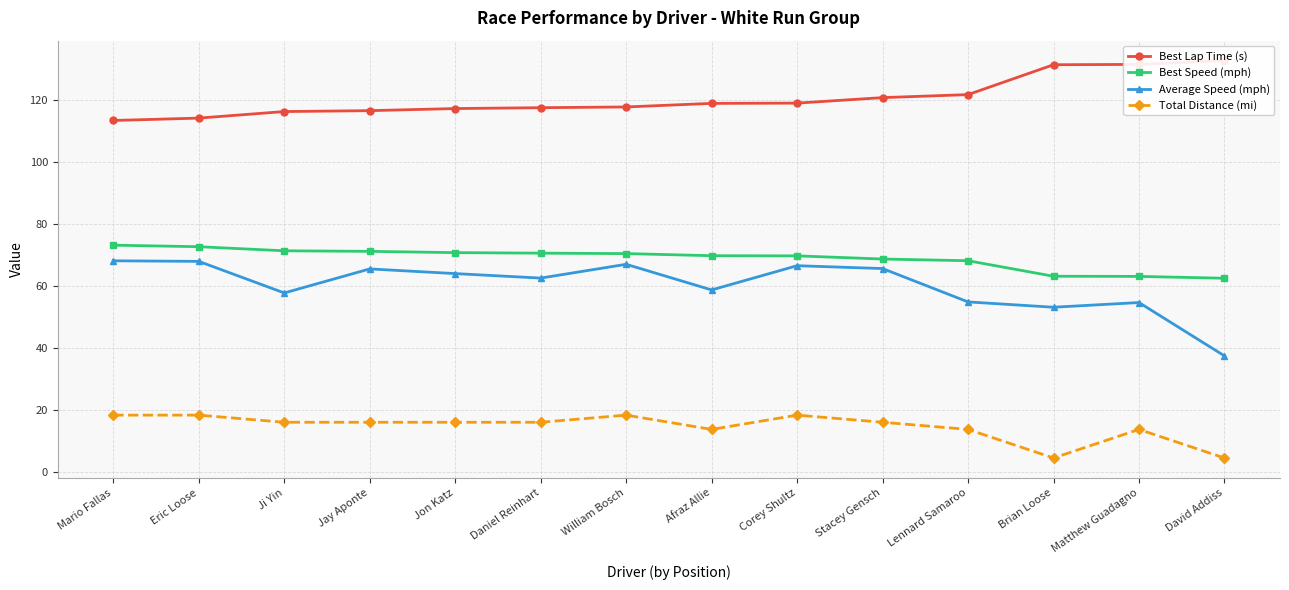

At which category does the chart reach its peak across all series?

David Addiss